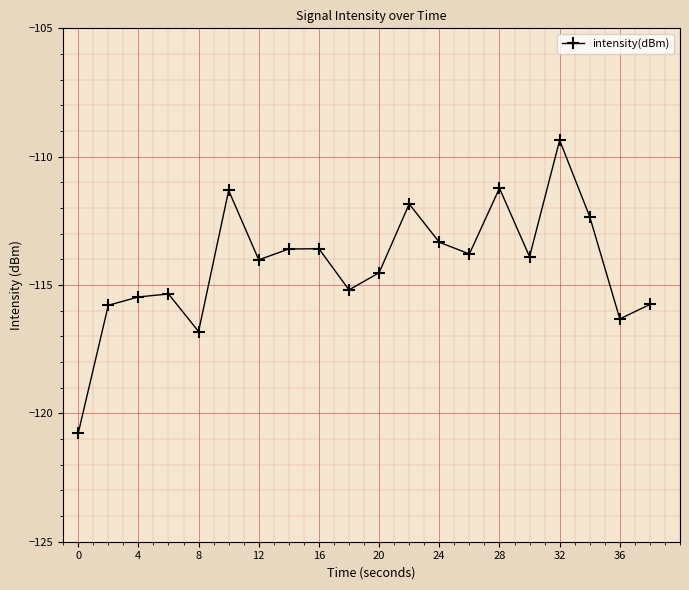

What is the sum of all values?

-2284.3